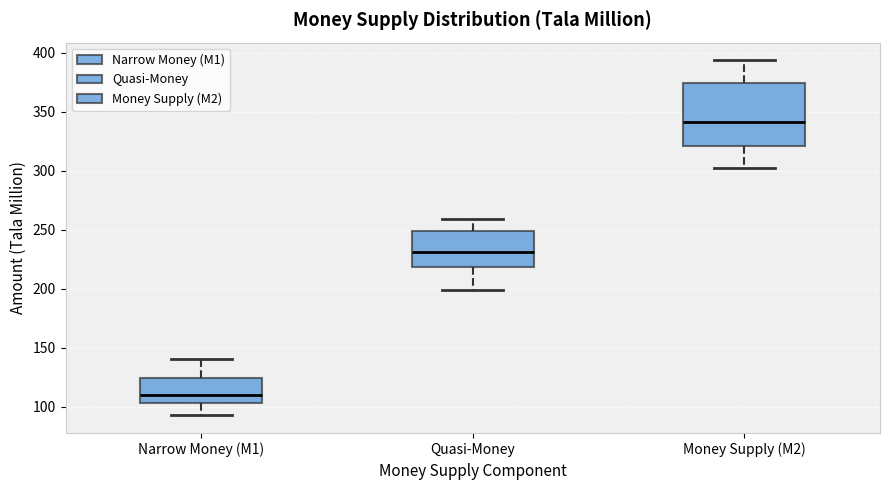

Reading left to right, transcribe this box plot: for each box, give where its median line is, the range the box spans, and where its two whiskers end, as read against the y-axis. The values are not printed on the chart, so give them approximately, as read against the axis.

Narrow Money (M1): median 110, box 105 to 125, whiskers 95 to 140
Quasi-Money: median 230, box 220 to 250, whiskers 200 to 260
Money Supply (M2): median 340, box 320 to 375, whiskers 305 to 395